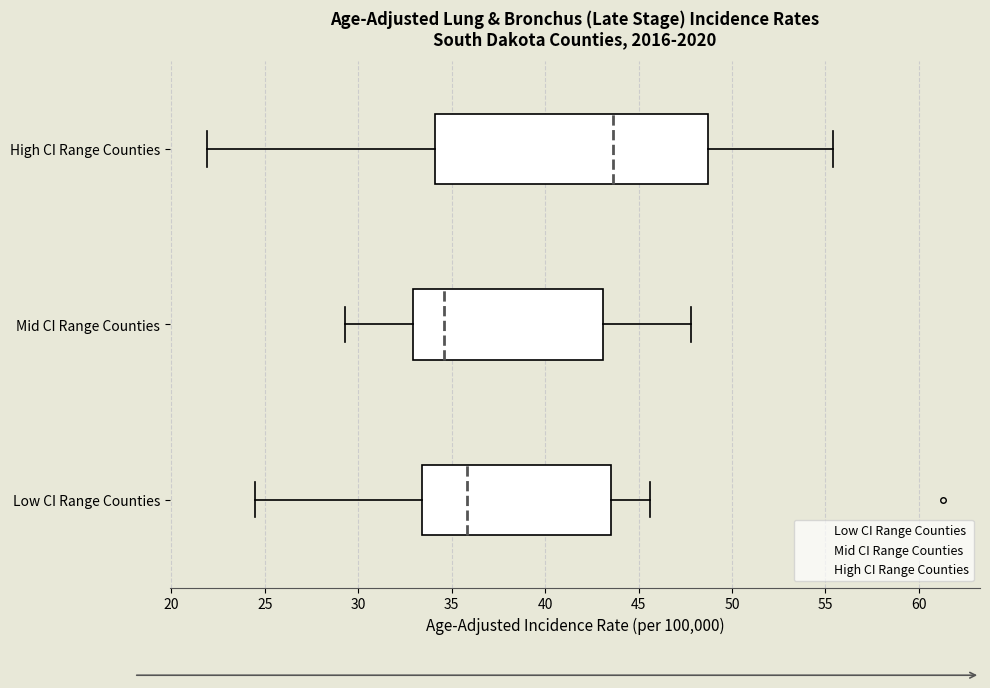

Which box's median line is the furthest to the left?

Mid CI Range Counties